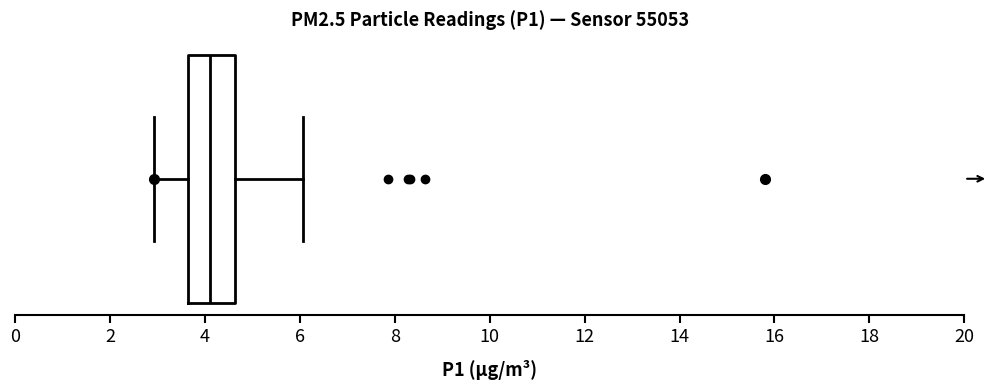

Where is the left edge of the box on the x-axis? The values are not printed on the chart, so give them approximately, as read against the axis.

3.6